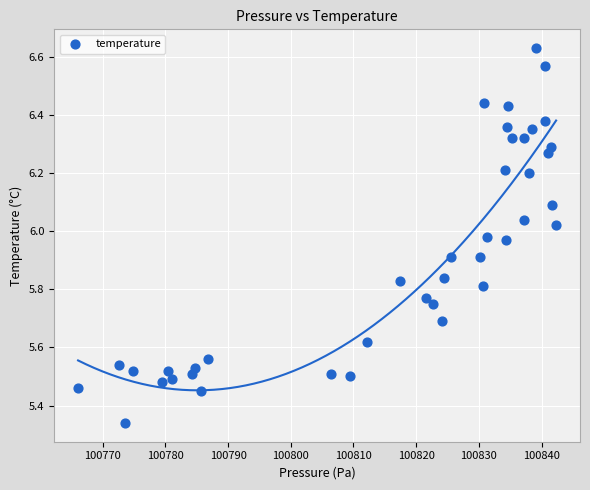

What is the range of Y values (max minus min)?

1.3